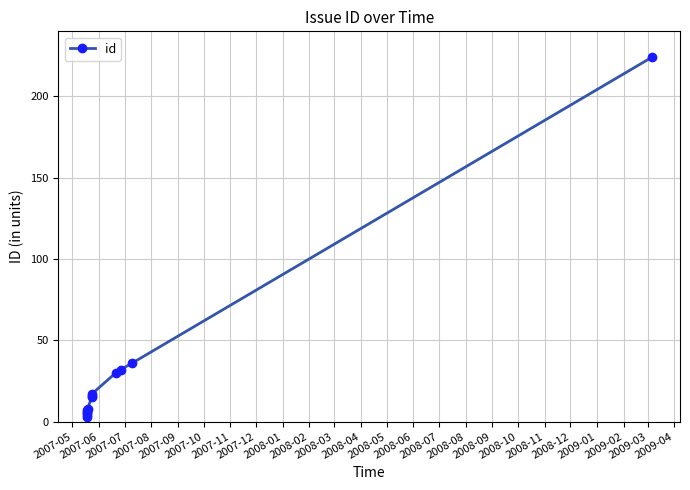

Is this an area chart (filled region under the line)?

No